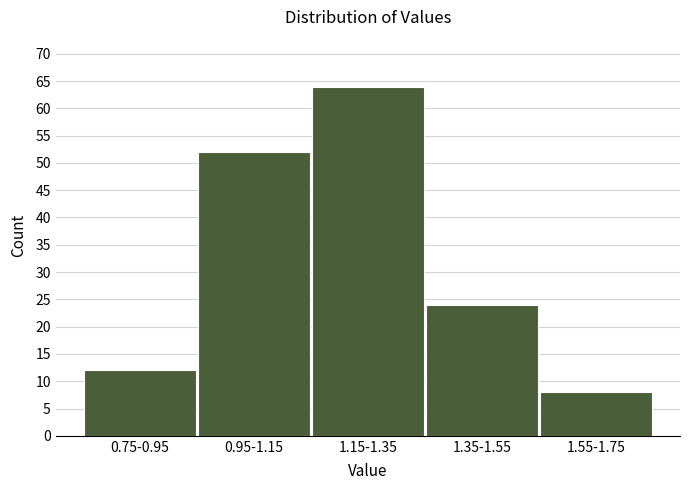

Reading right to left, extract all data points from this chart.

8	24	64	52	12